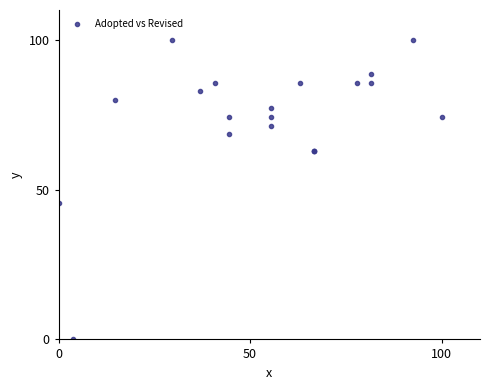

What Y value in the scatter plot is closest to 50?

45.7